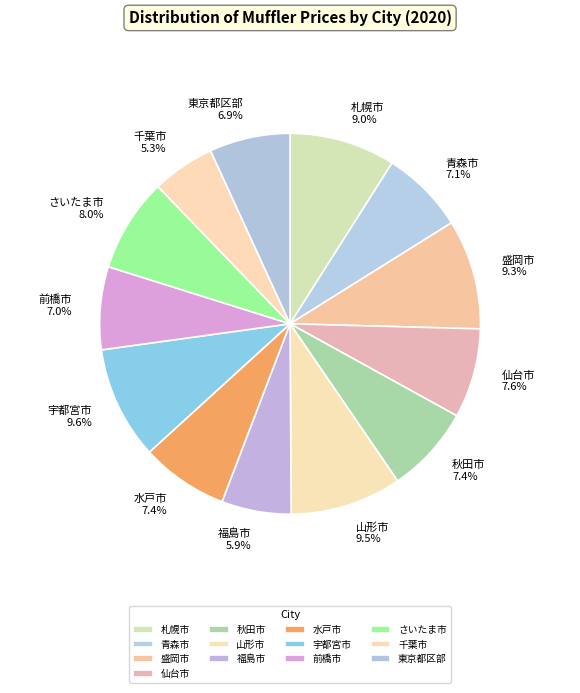

To the nearest percent, what portion does 宇都宮市 represent?

10%